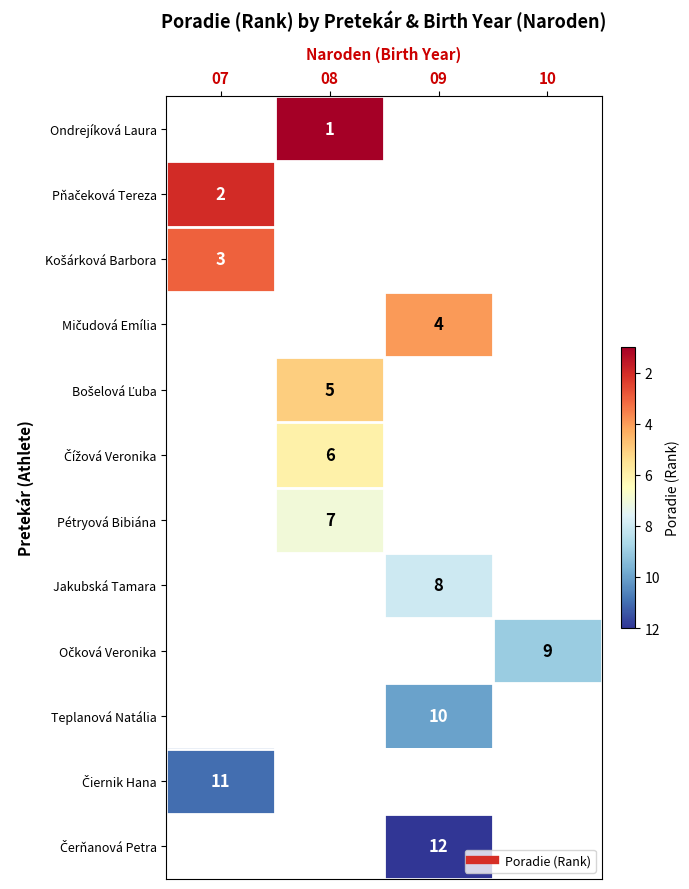

List the labels in order of Čerňanová Petra value, smallest first.

07, 08, 09, 10